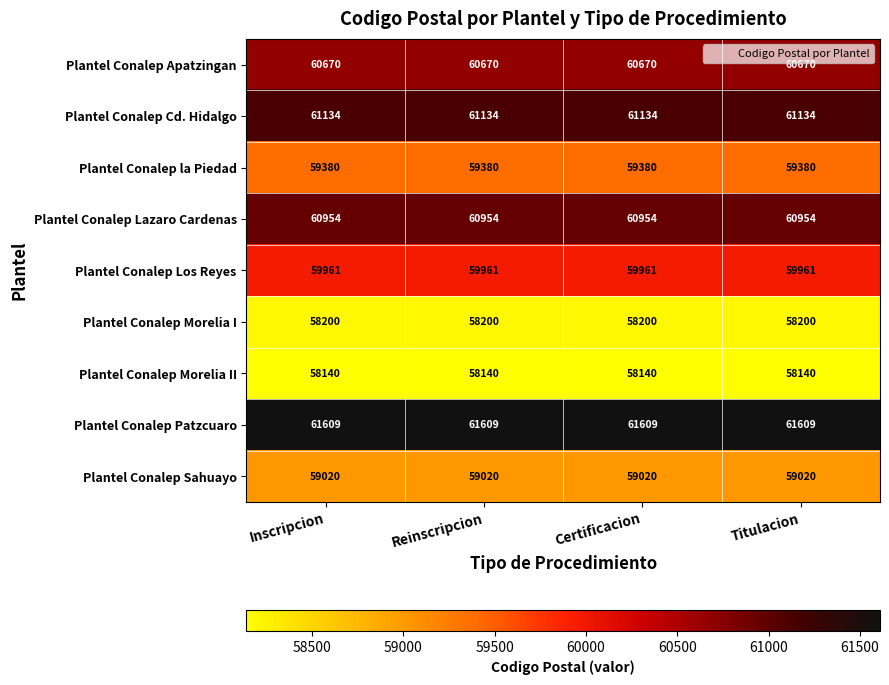

What is the sum of the Plantel Conalep la Piedad values at Inscripcion and Reinscripcion?

118760